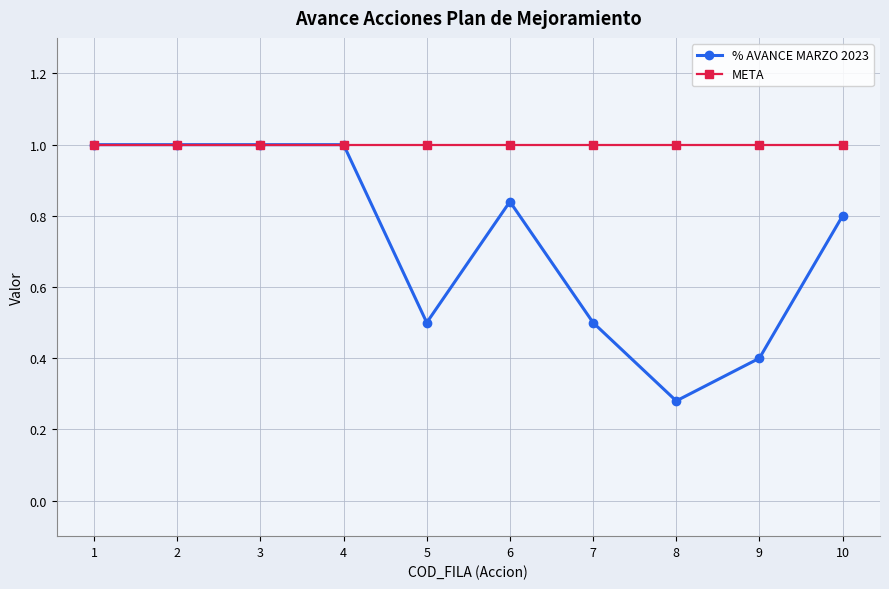

What is the greatest value displayed?

1.0